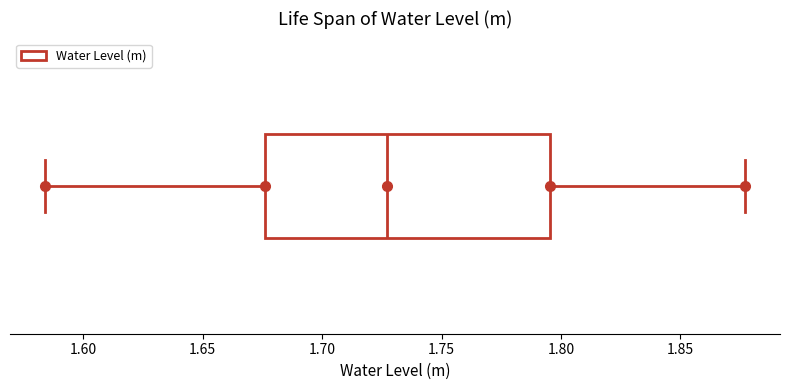

Transcribe this box plot: give where the median line is, the range the box spans, and where the two whiskers end, as read against the x-axis. The values are not printed on the chart, so give them approximately, as read against the axis.

median 1.725, box 1.675 to 1.795, whiskers 1.585 to 1.875